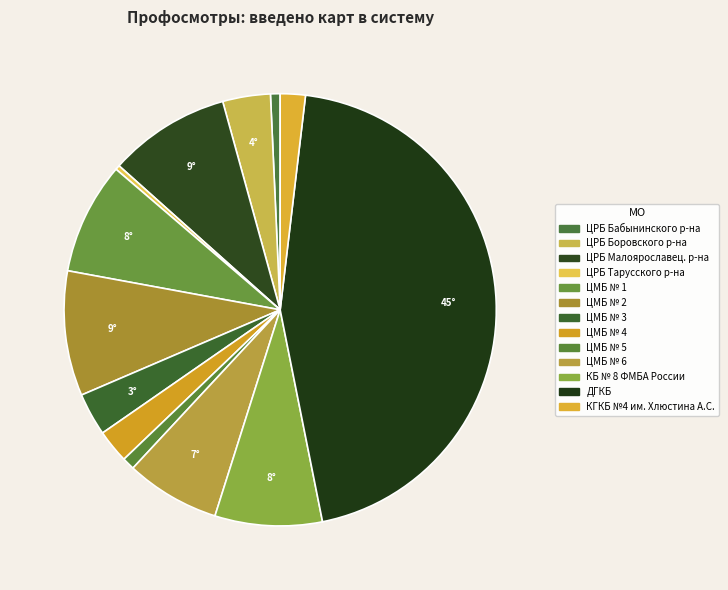

How many slices are in this pie chart?

13